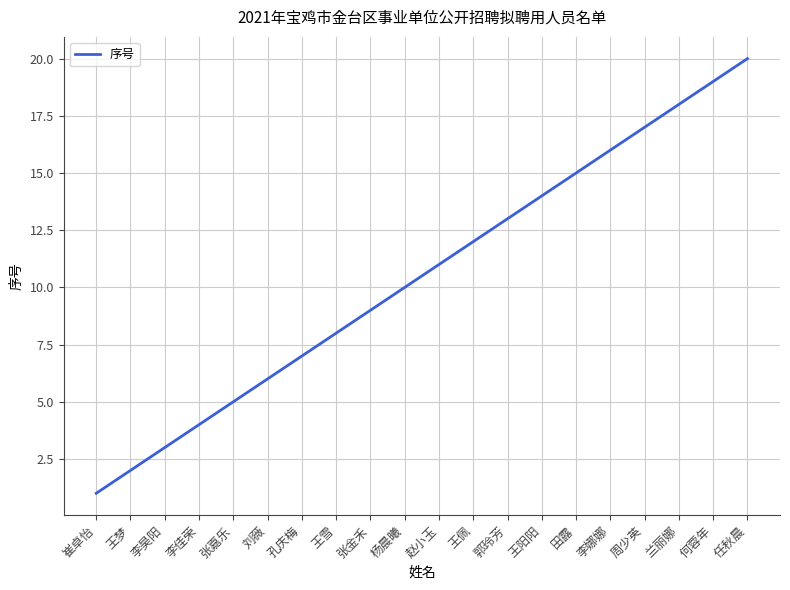

Between 杨晨曦 and 崔卓怡, which is larger?

杨晨曦